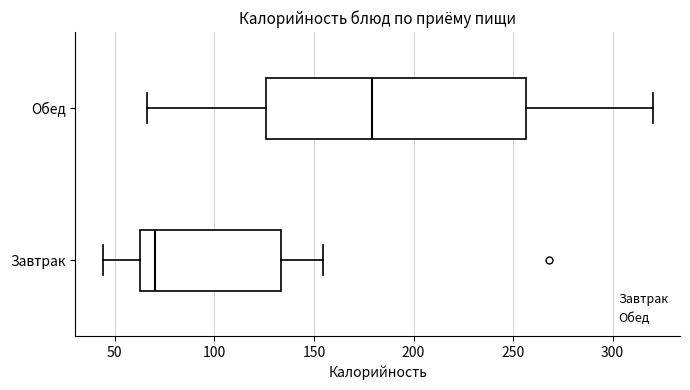

Where is the right edge of the box for Обед on the x-axis? The values are not printed on the chart, so give them approximately, as read against the axis.

255